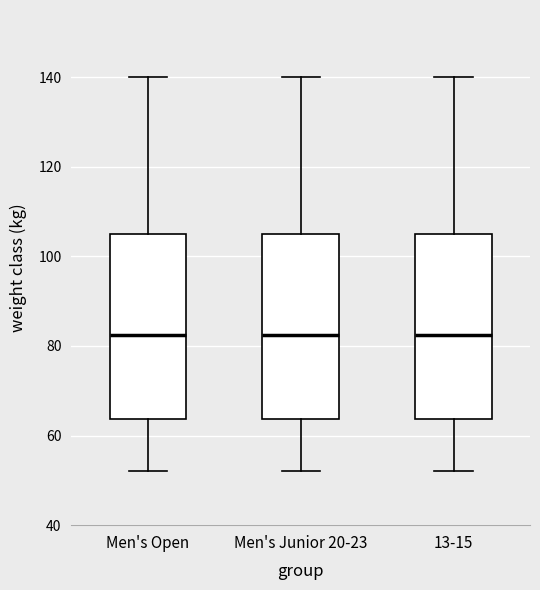

Where does the upper whisker of the box for 13-15 end on the y-axis? The values are not printed on the chart, so give them approximately, as read against the axis.

140